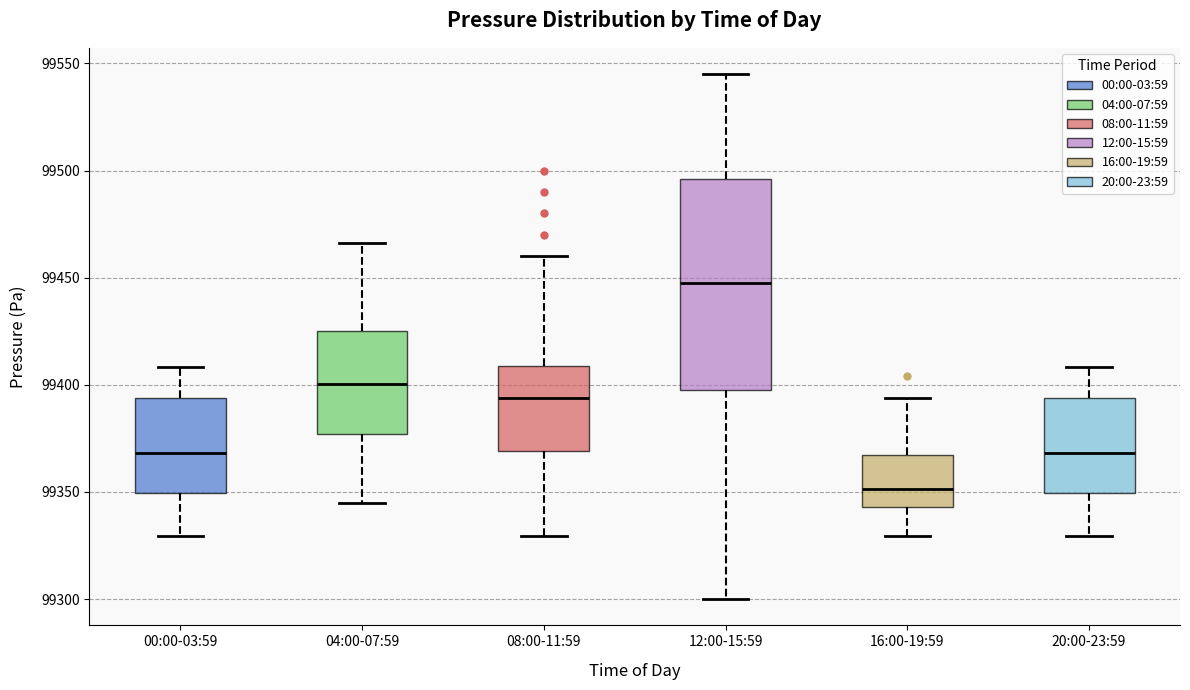

Reading left to right, transcribe this box plot: for each box, give where its median line is, the range the box spans, and where its two whiskers end, as read against the y-axis. The values are not printed on the chart, so give them approximately, as read against the axis.

00:00-03:59: median 99370, box 99350 to 99395, whiskers 99330 to 99410
04:00-07:59: median 99400, box 99375 to 99425, whiskers 99345 to 99465
08:00-11:59: median 99395, box 99370 to 99410, whiskers 99330 to 99460
12:00-15:59: median 99450, box 99400 to 99495, whiskers 99300 to 99545
16:00-19:59: median 99350, box 99345 to 99365, whiskers 99330 to 99395
20:00-23:59: median 99370, box 99350 to 99395, whiskers 99330 to 99410